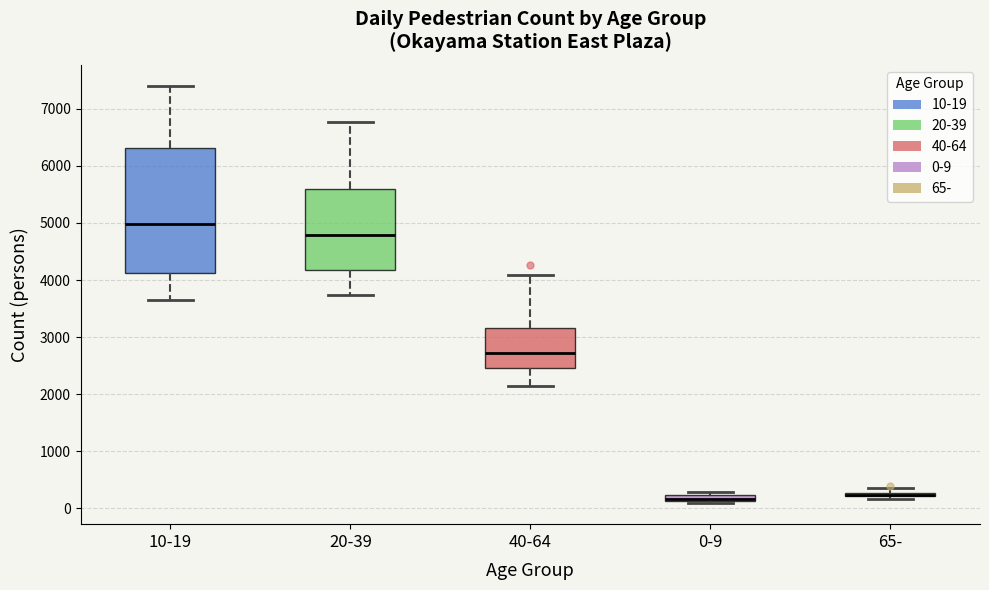

Where is the lower edge of the box for 0-9 on the y-axis? The values are not printed on the chart, so give them approximately, as read against the axis.

100